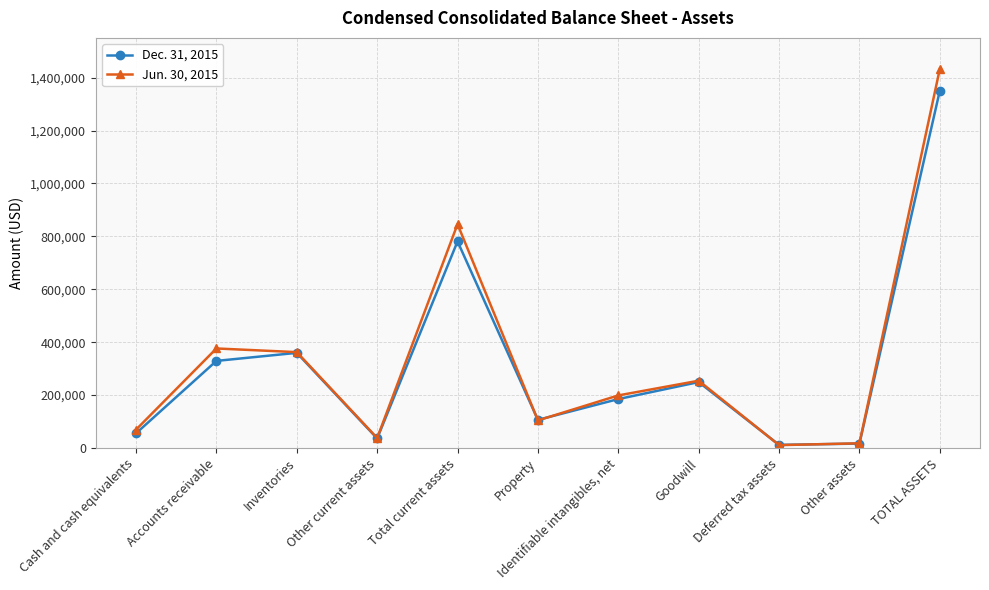

Which series has the widest spread of values?

Jun. 30, 2015